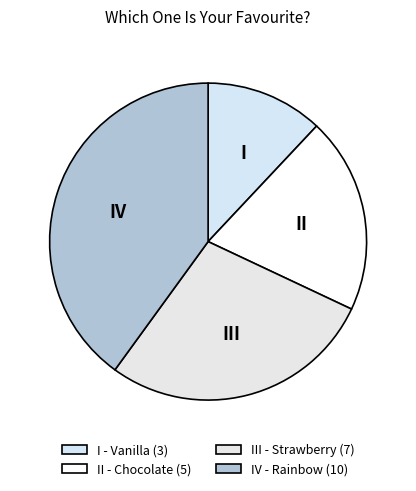

Is the sum of IV and II greater than half?

Yes